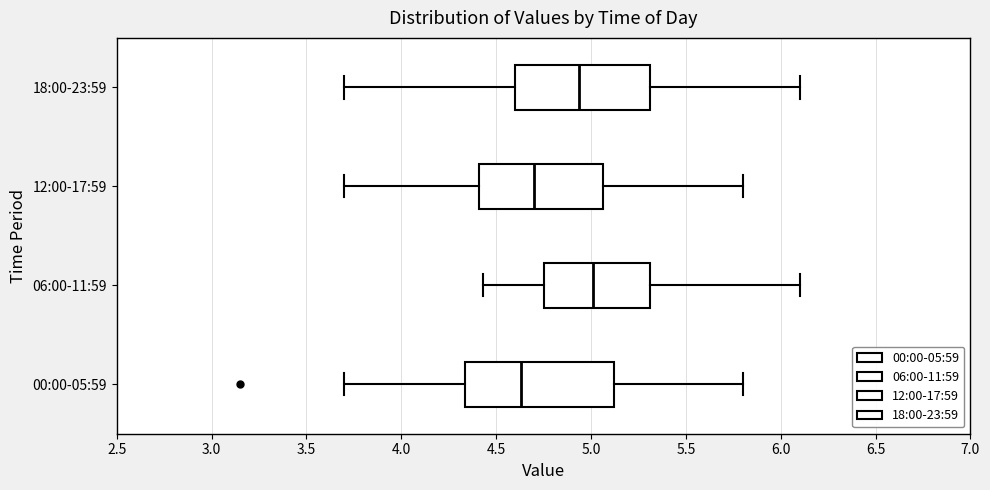

Where does the left whisker of the box for 06:00-11:59 end on the x-axis? The values are not printed on the chart, so give them approximately, as read against the axis.

4.45